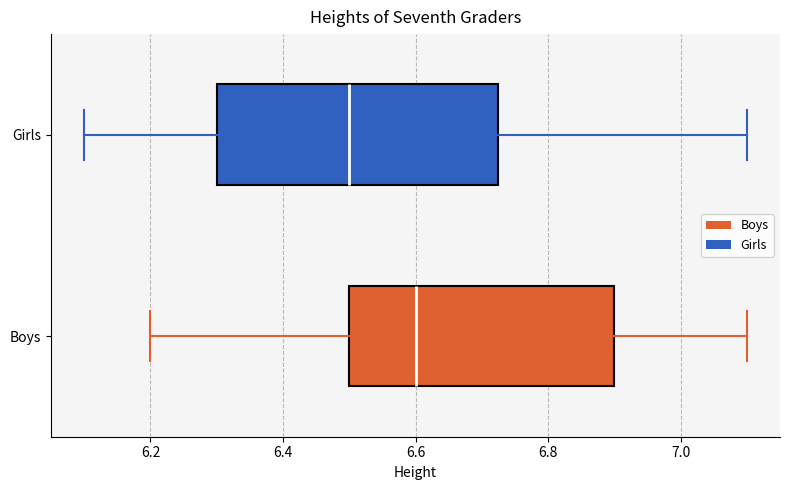

Comparing the boxes themselves (not the whiskers), which one is the widest?

Girls